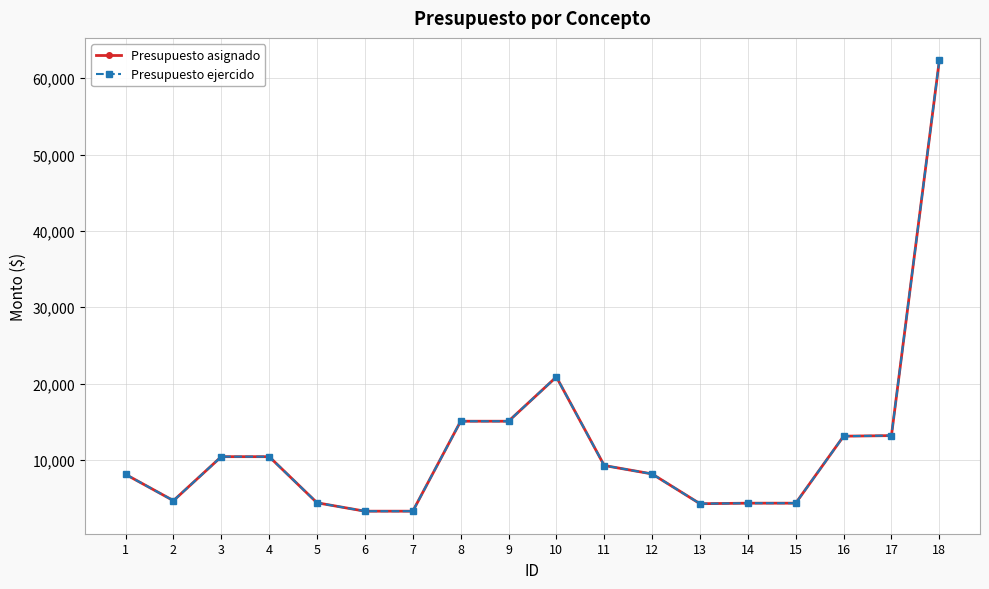

What is the minimum value for Presupuesto asignado?

3301.6